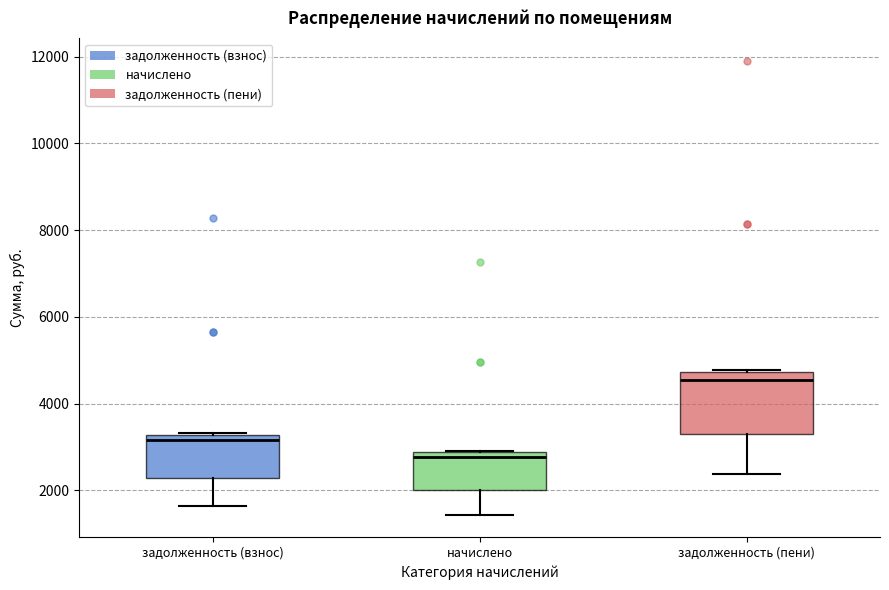

Where does the lower whisker of the box for задолженность (пени) end on the y-axis? The values are not printed on the chart, so give them approximately, as read against the axis.

2400